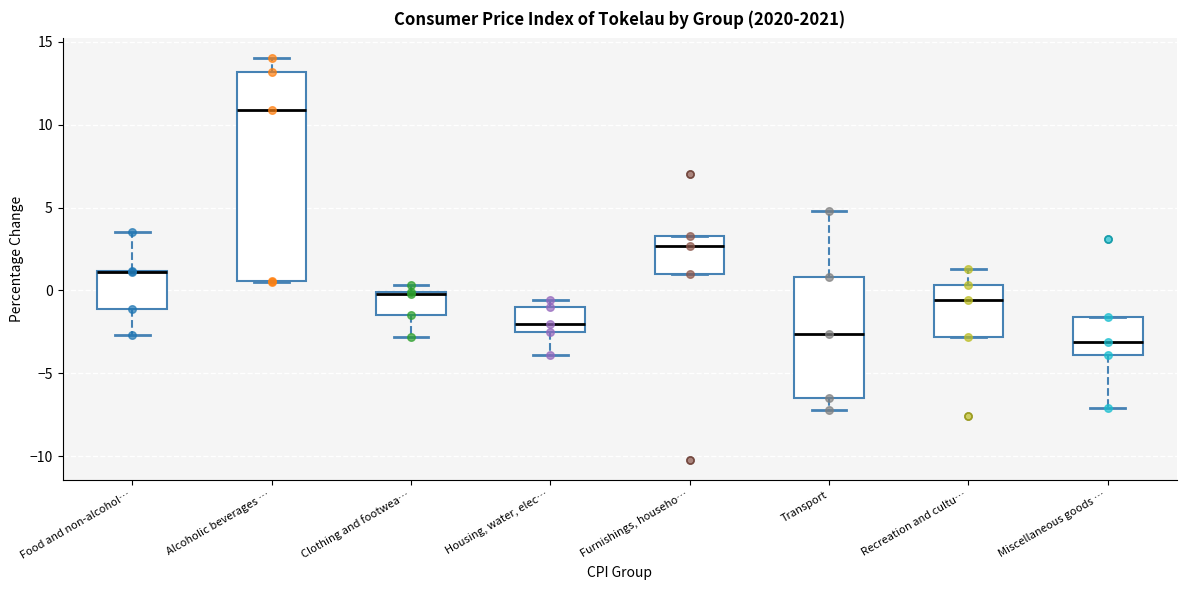

Where does the median line of the box for Furnishings, househo… sit on the y-axis? The values are not printed on the chart, so give them approximately, as read against the axis.

2.5